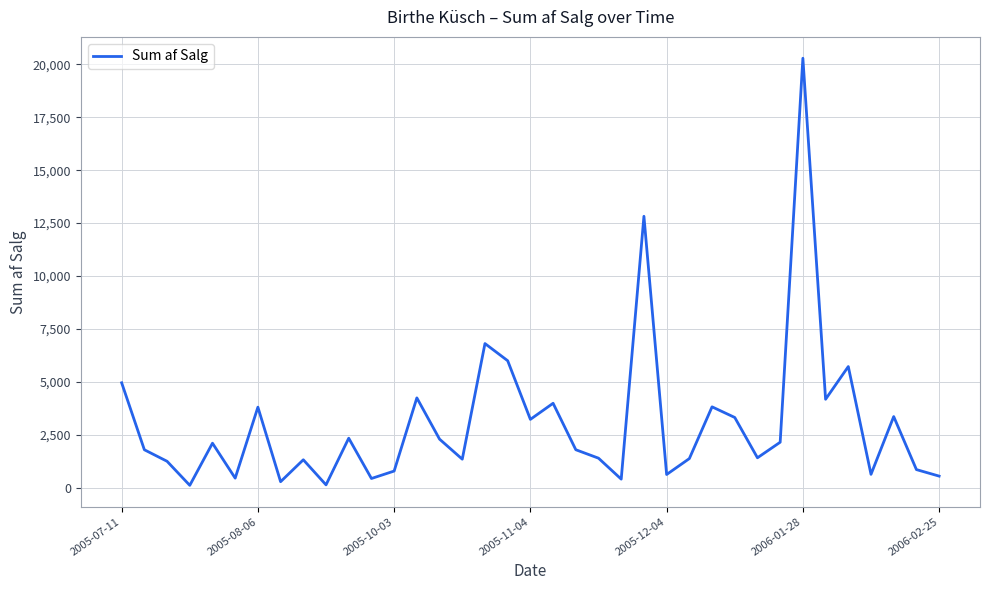

What is the maximum value shown in the chart?

20287